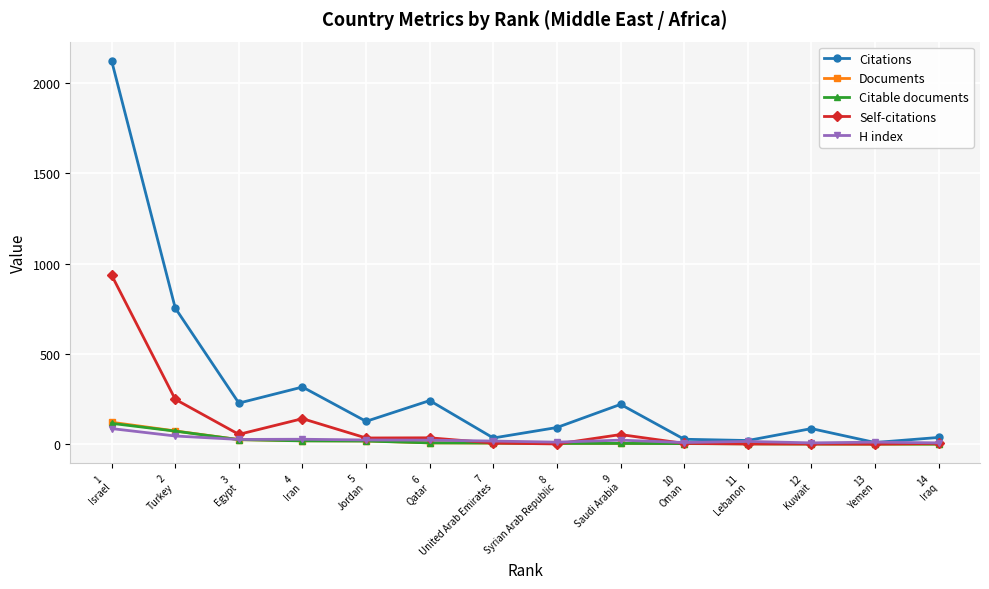

Which series has the largest range (max minus min)?

Citations